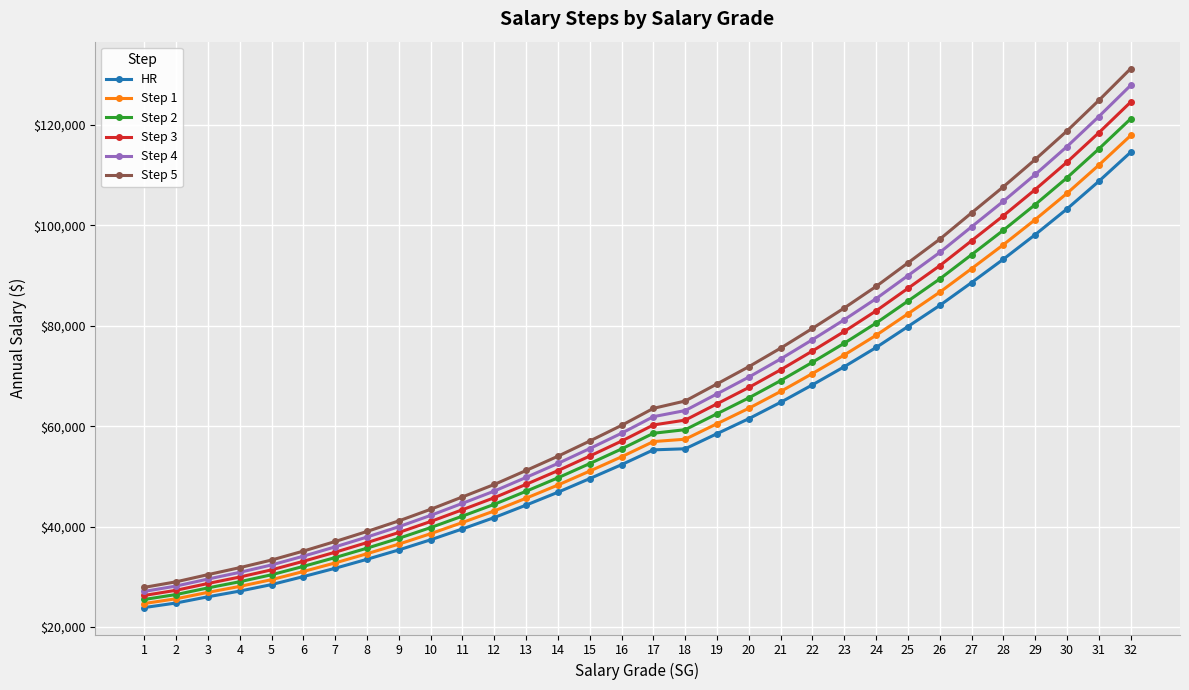

Which category has the highest value across all series?

32